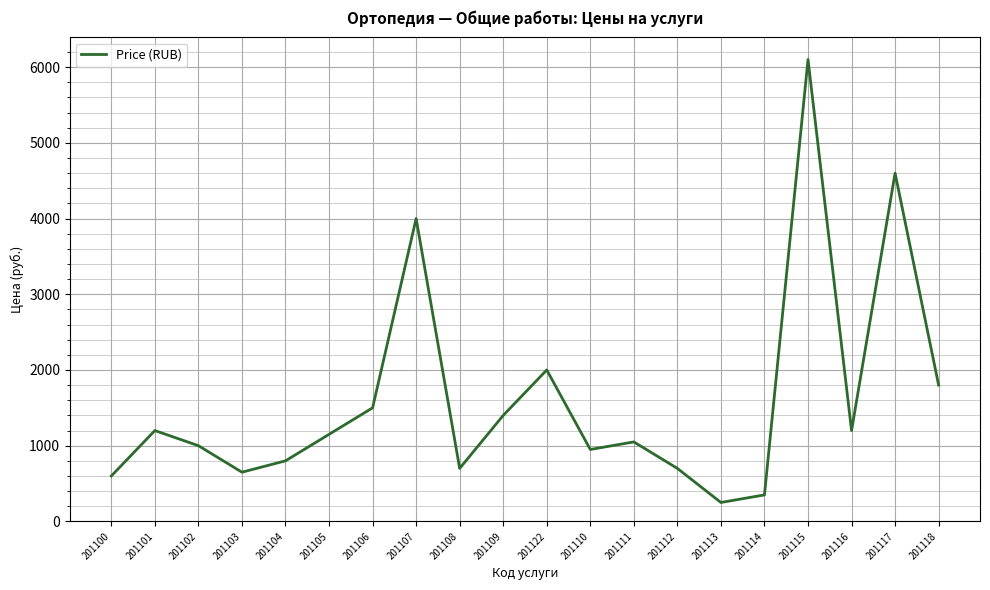

Between 201117 and 201112, which is larger?

201117